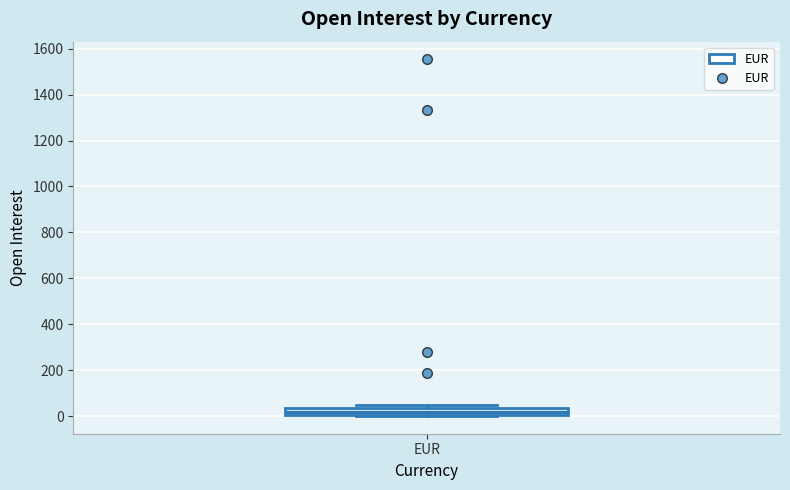

Where is the upper edge of the box for EUR on the y-axis? The values are not printed on the chart, so give them approximately, as read against the axis.

40